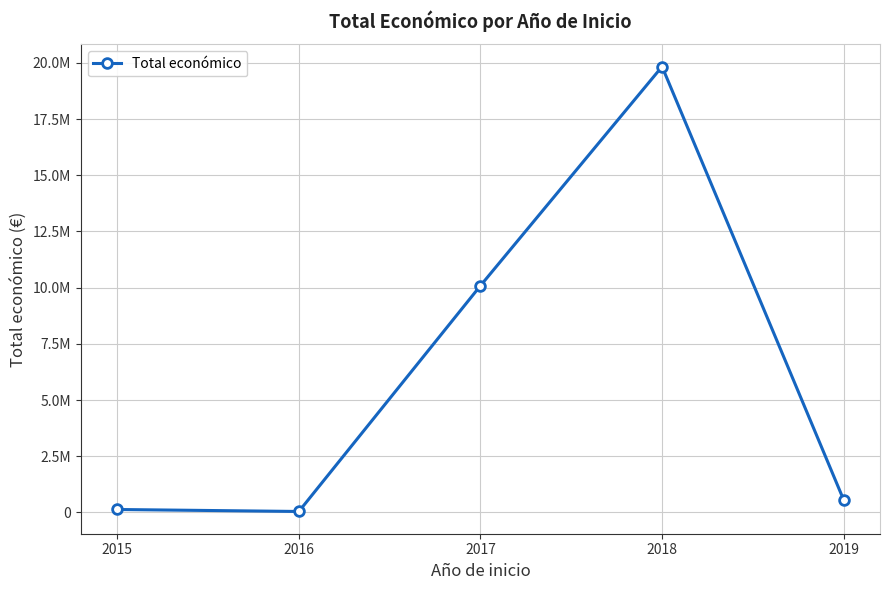

What is the value of the 2nd point from the left?

43668